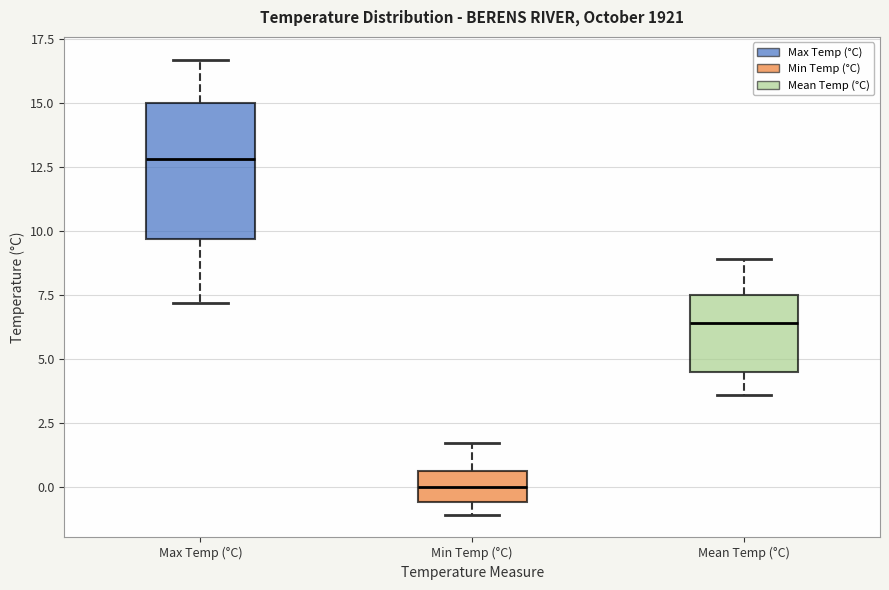

Reading left to right, read every box against the y-axis: the position of its median line, the range the box covers, and the ends of its whiskers. The values are not printed on the chart, so give them approximately, as read against the axis.

Max Temp (°C): median 13.0, box 9.5 to 15.0, whiskers 7.0 to 16.5
Min Temp (°C): median 0.0, box -0.5 to 0.5, whiskers -1.0 to 1.5
Mean Temp (°C): median 6.5, box 4.5 to 7.5, whiskers 3.5 to 9.0